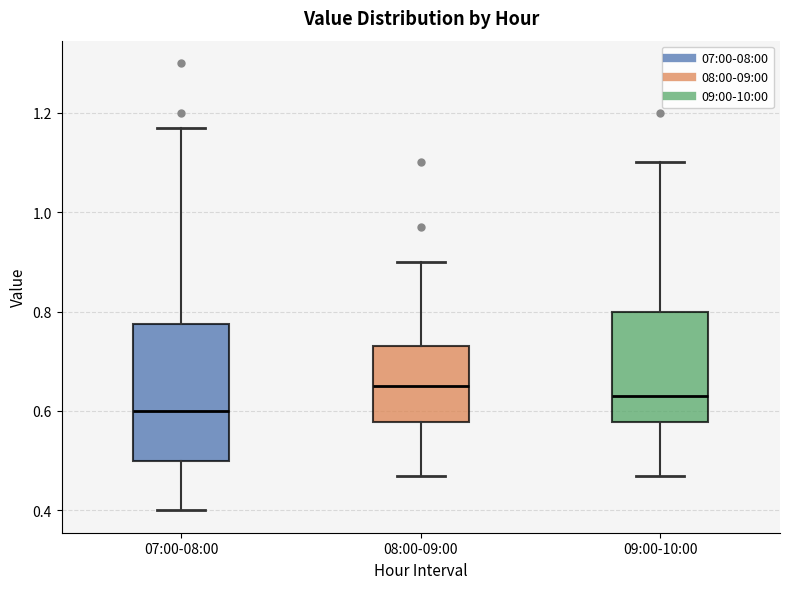

Which box's median line is the highest?

08:00-09:00